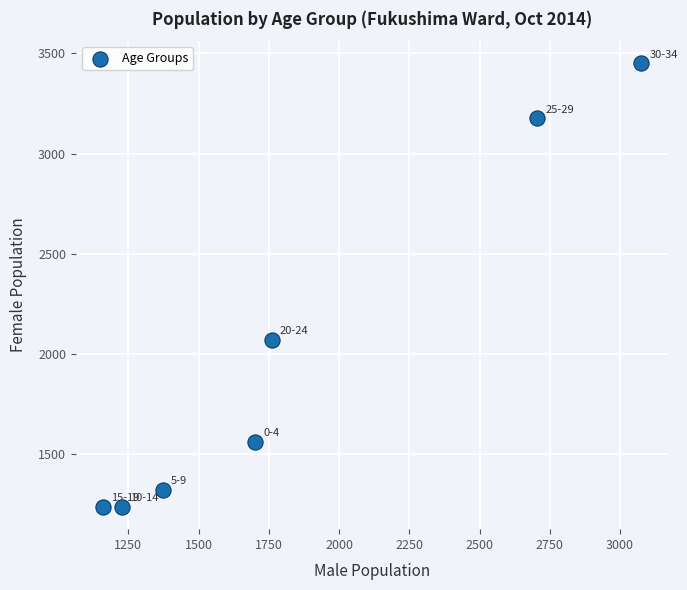

What is the average Y value?

2009